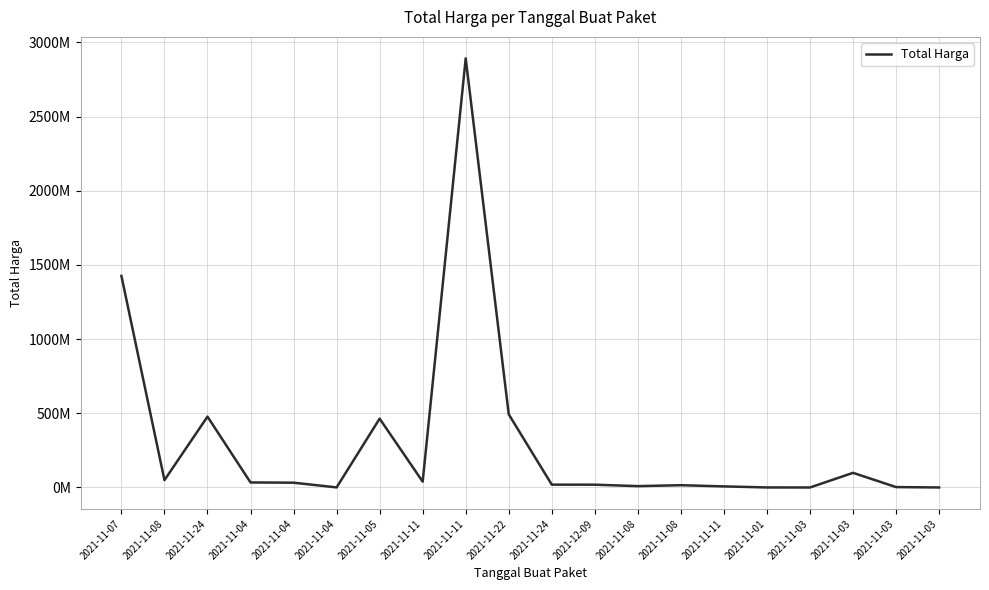

True or false: there are more than 1 points higher than both neighbors.

True